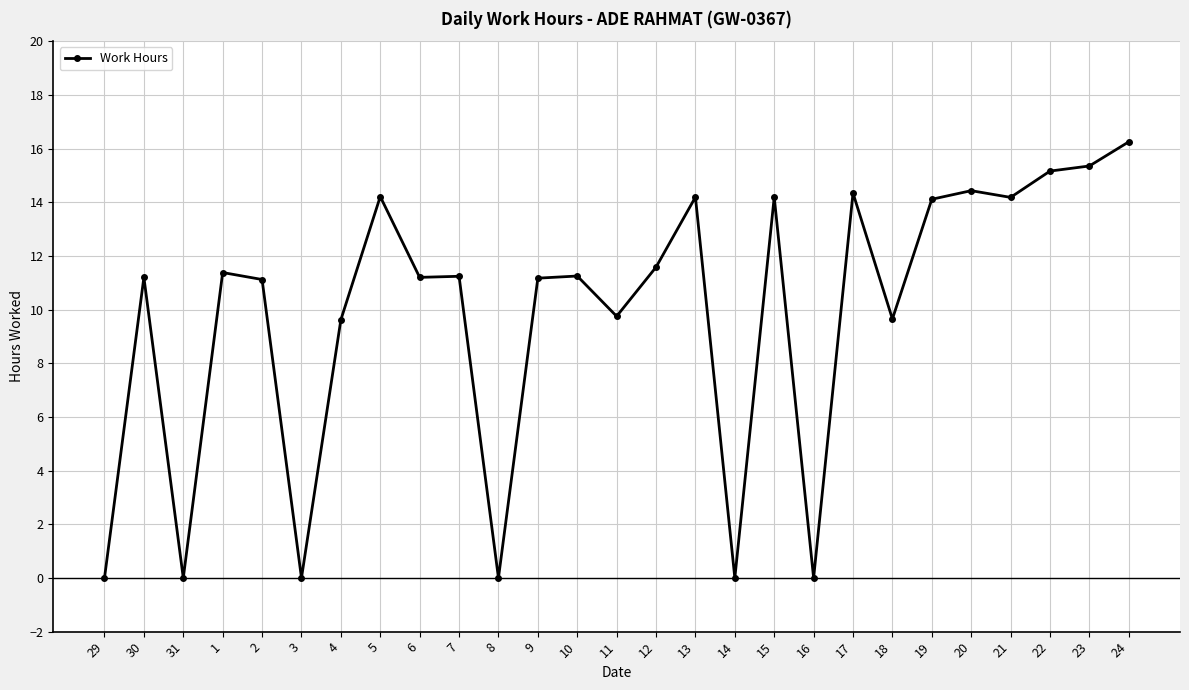

What position from the right is 13?

12